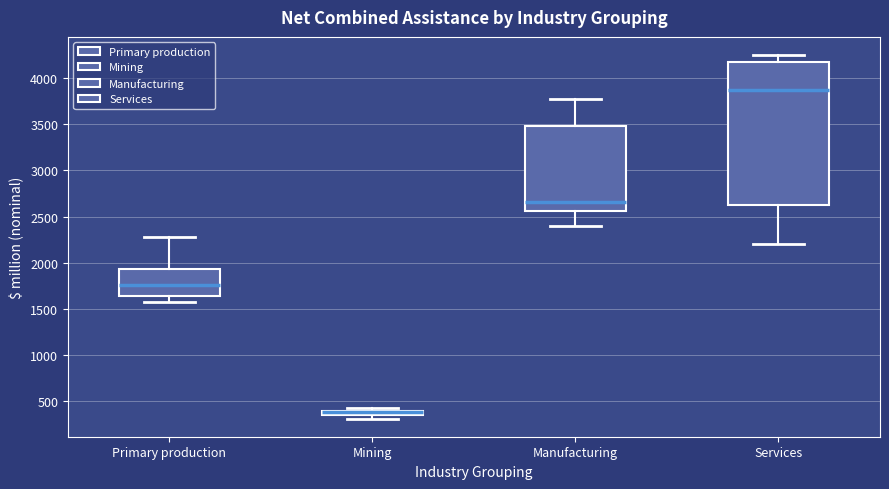

Which box has the lowest median line?

Mining